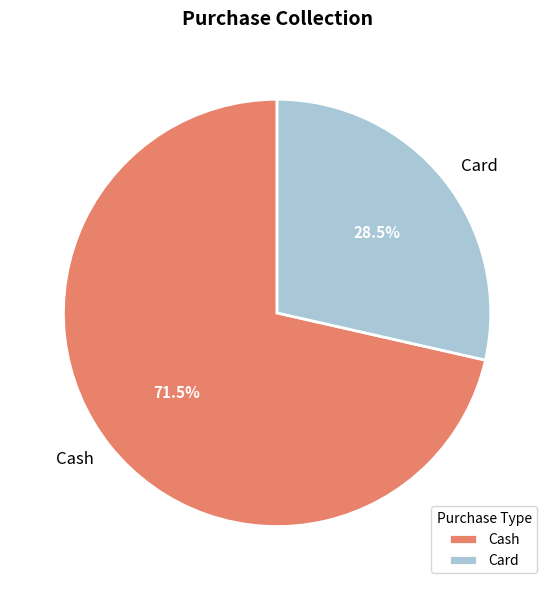

What is the smallest slice in the pie chart?

Card